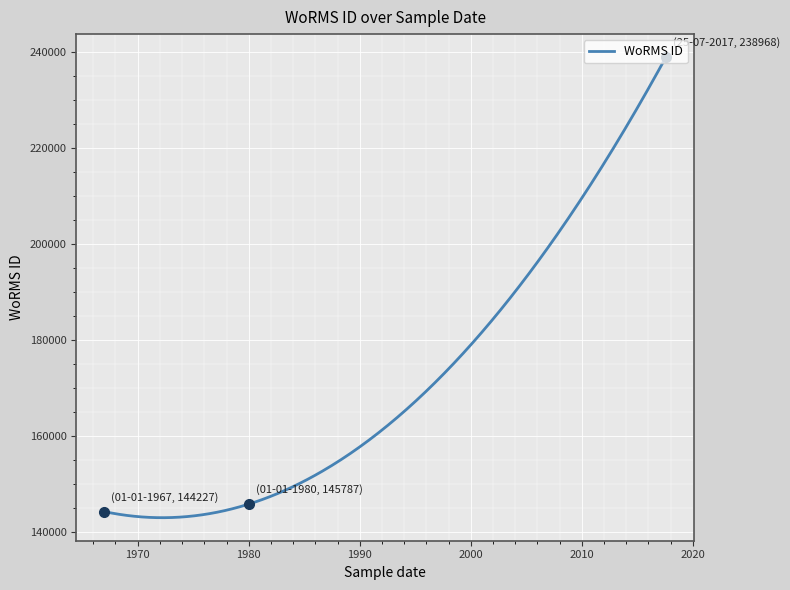

What is the greatest value displayed?

238968.0